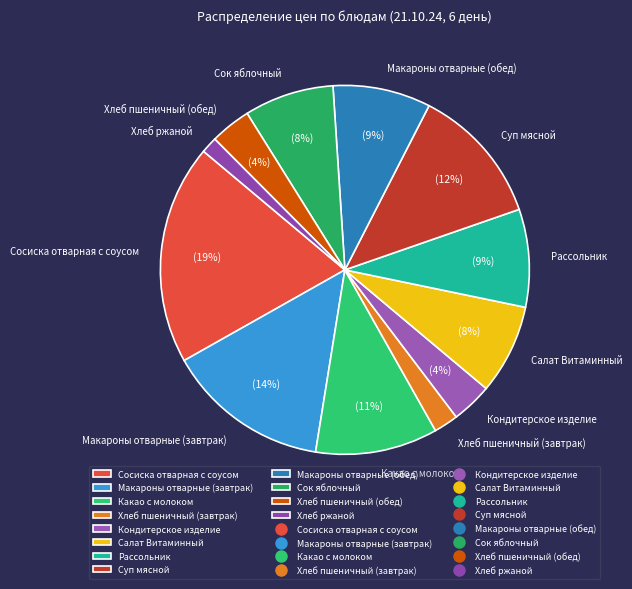

Which has a higher value, Хлеб пшеничный (обед) or Сок яблочный?

Сок яблочный